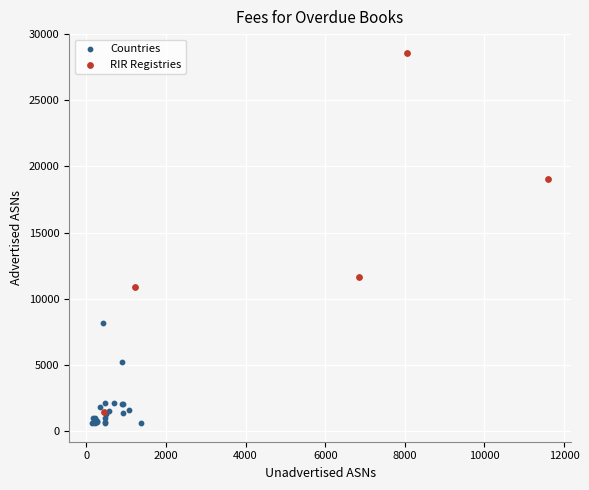

Which series has the largest Y range (max minus min)?

RIR Registries